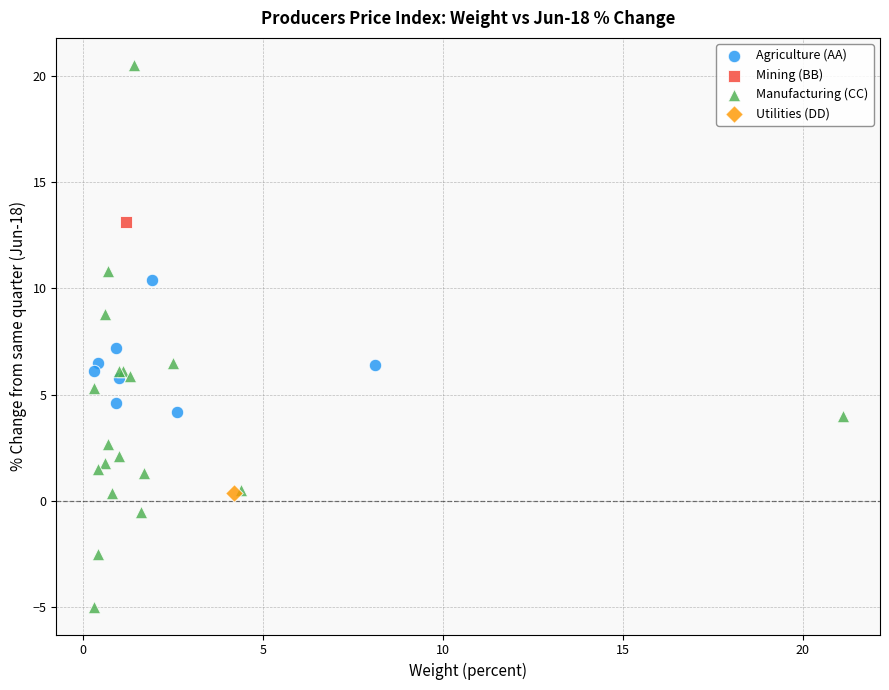

What are all the series names shown in the legend?

Agriculture (AA), Mining (BB), Manufacturing (CC), Utilities (DD)